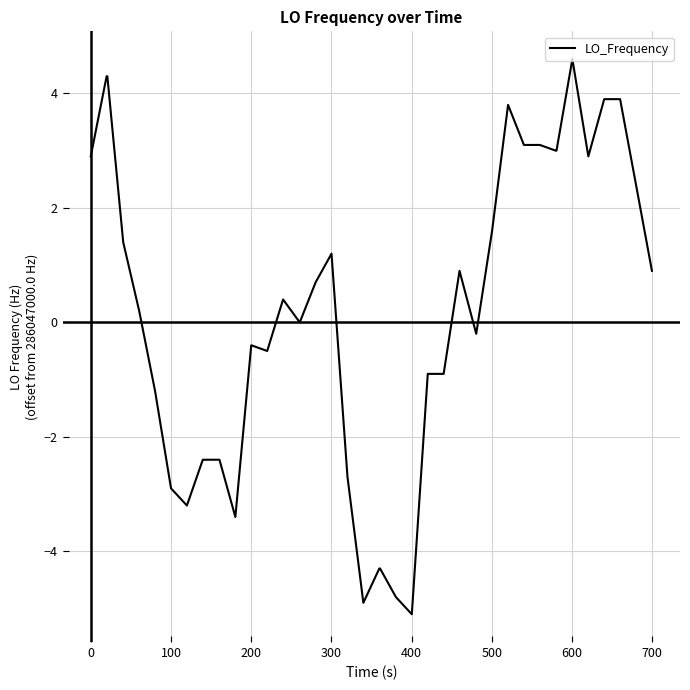

What is the difference between the maximum and minimum values?

9.7